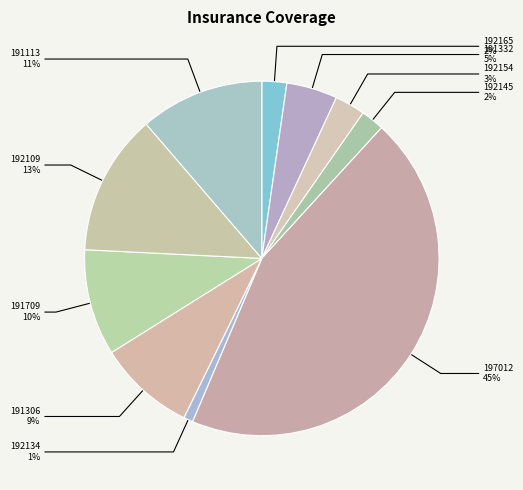

How many slices are in this pie chart?

10